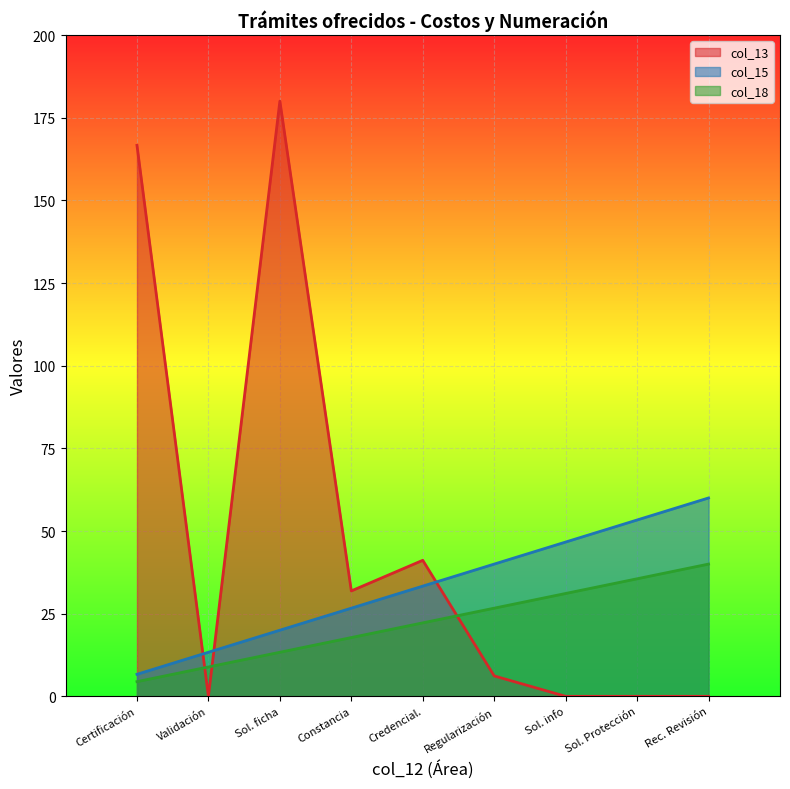

How many lines are shown in the chart?

3